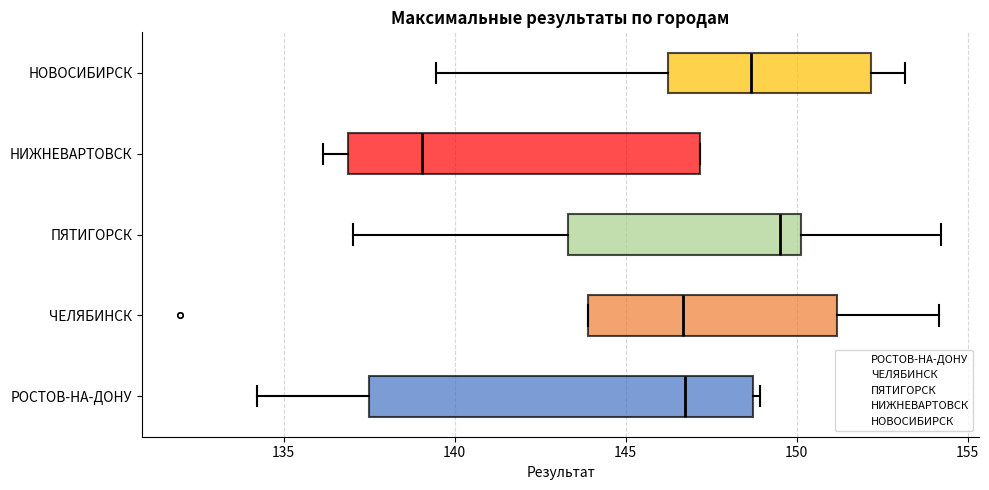

Where is the right edge of the box for РОСТОВ-НА-ДОНУ on the x-axis? The values are not printed on the chart, so give them approximately, as read against the axis.

148.5